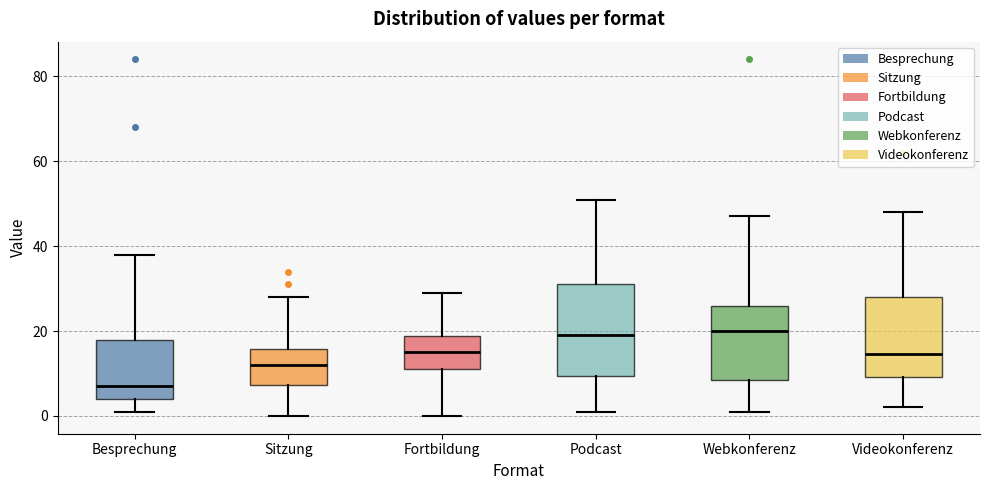

Where does the median line of the box for Sitzung sit on the y-axis? The values are not printed on the chart, so give them approximately, as read against the axis.

12